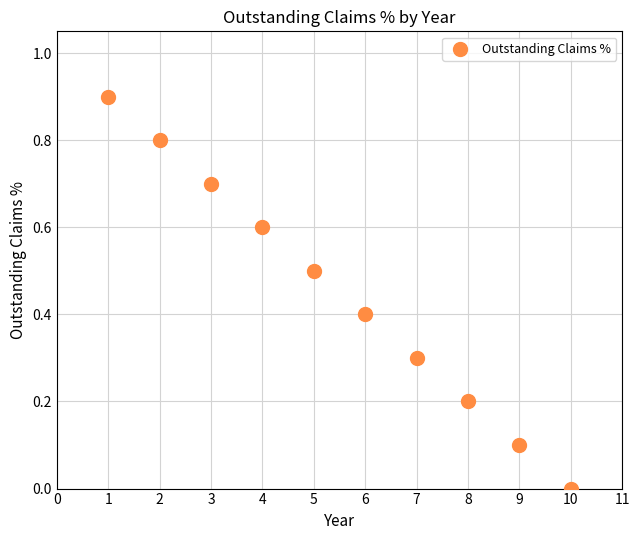

What is the average Y value?

0.5